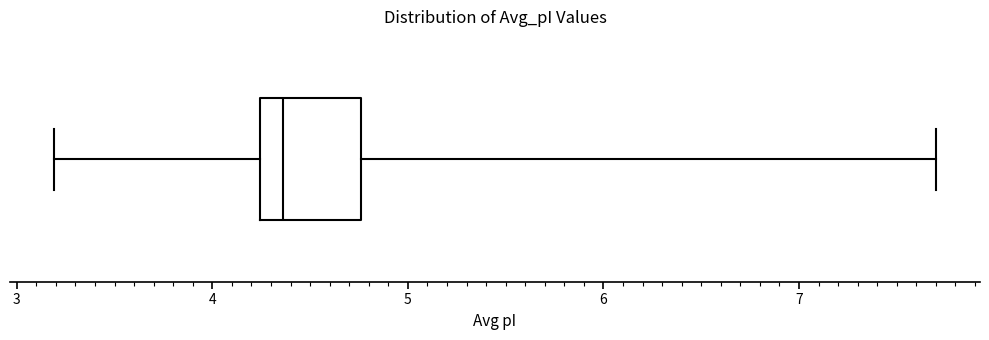

Where does the right whisker of the box end on the x-axis? The values are not printed on the chart, so give them approximately, as read against the axis.

7.7